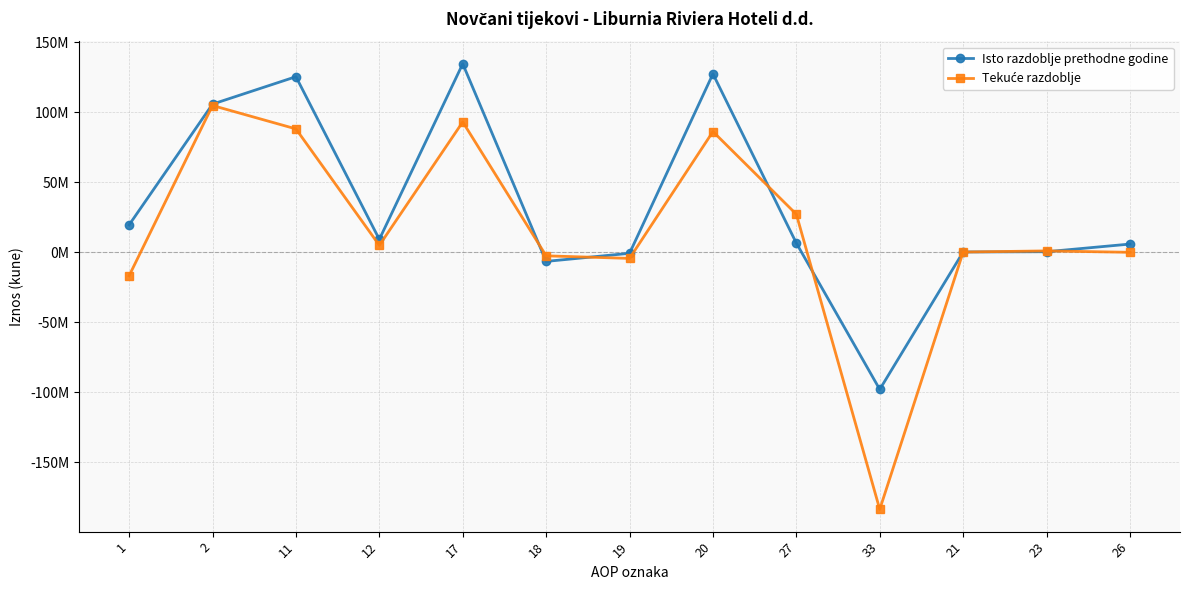

At which category is the sum across all series the highest?

17